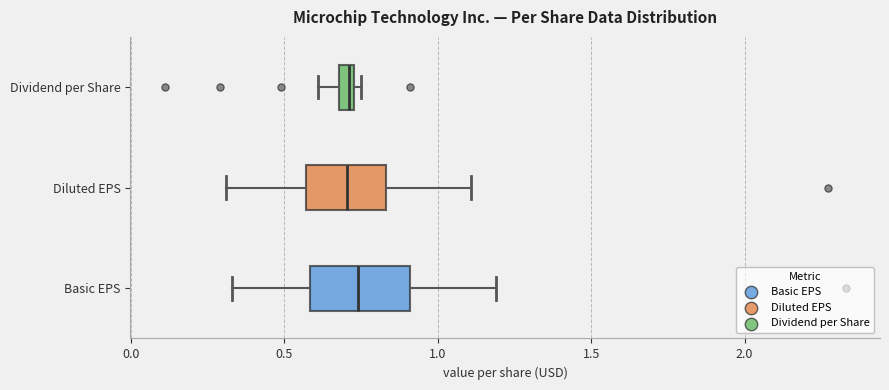

Where is the right edge of the box for Diluted EPS on the x-axis? The values are not printed on the chart, so give them approximately, as read against the axis.

0.85